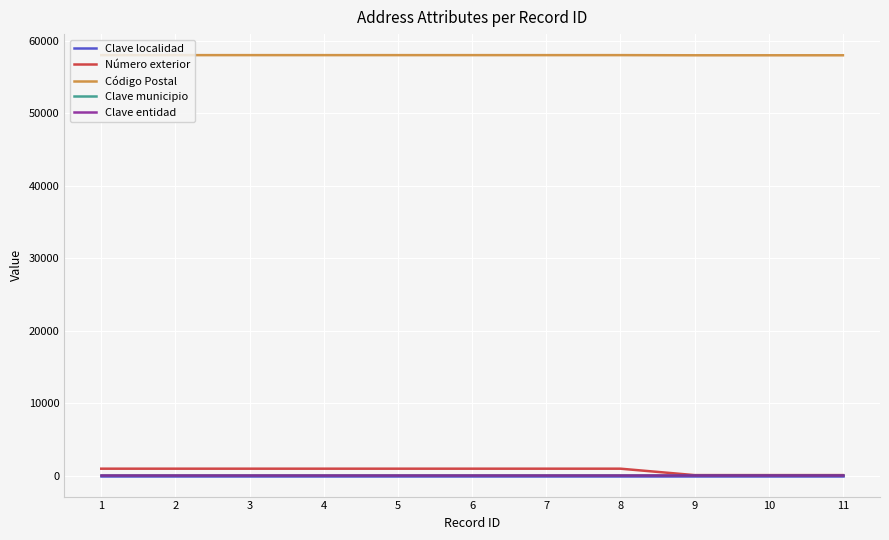

How many Código Postal values are between 58000 and 58020?

11